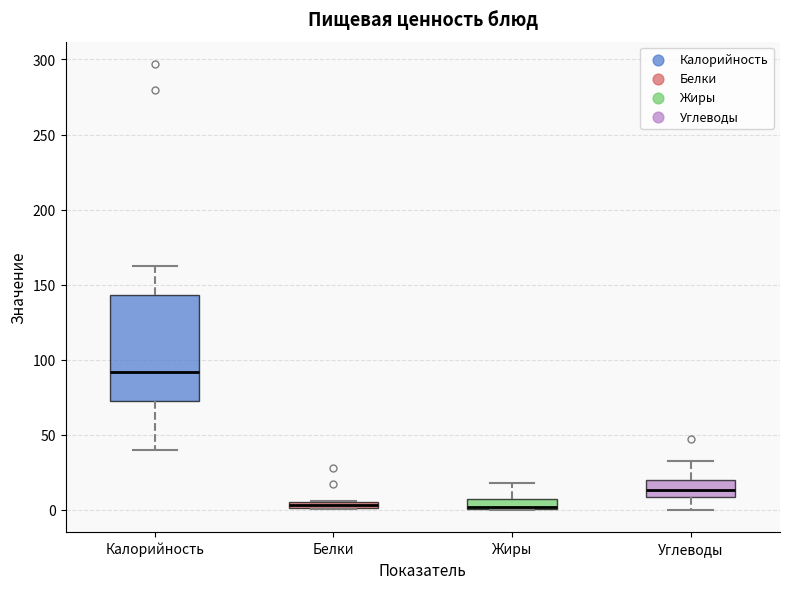

Which box is the tallest, from its lower edge to its upper edge?

Калорийность